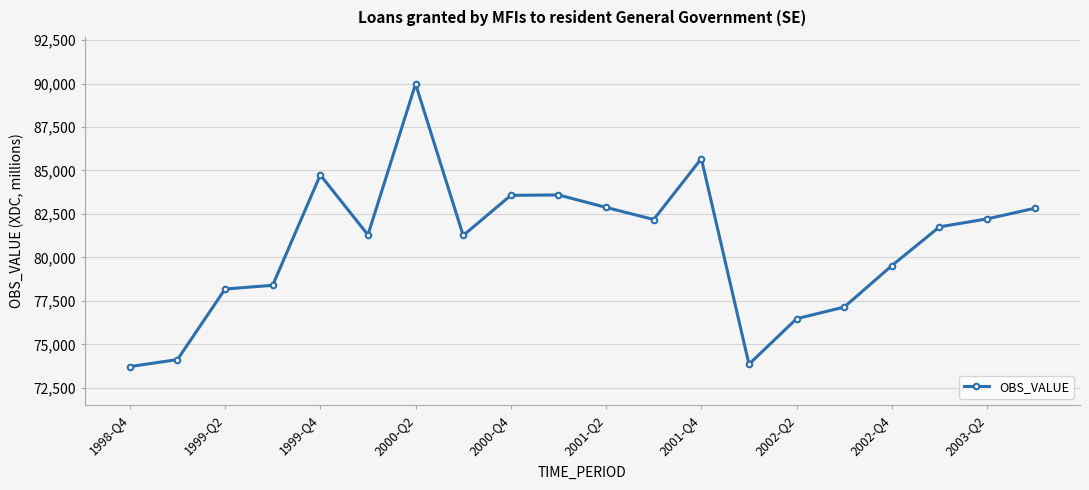

What is the smallest value displayed?

73731